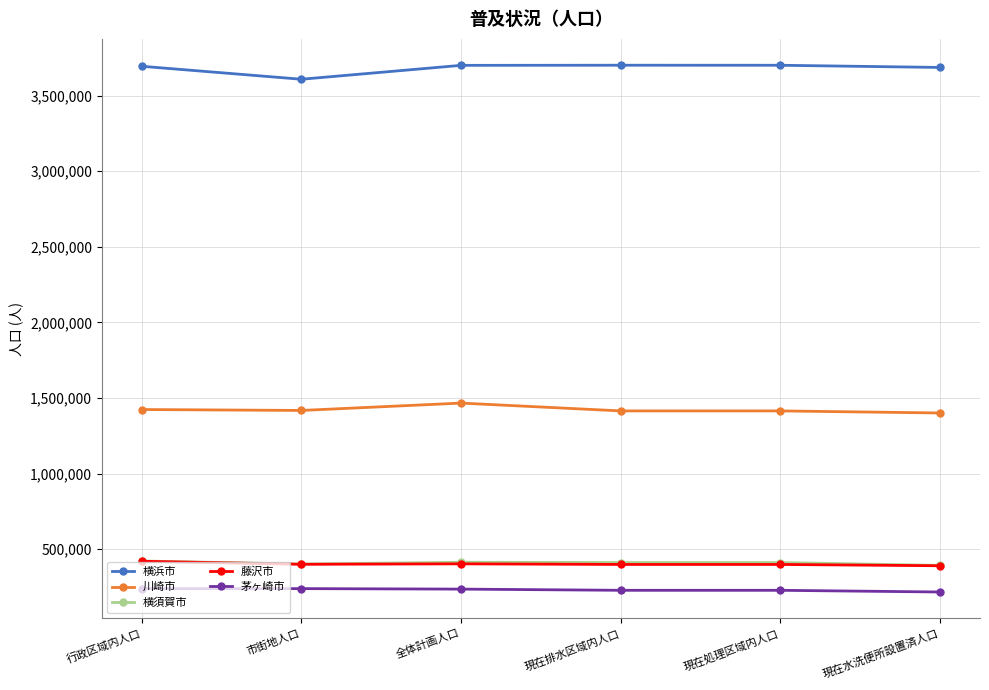

What is the sum of all 藤沢市 values?

2412173